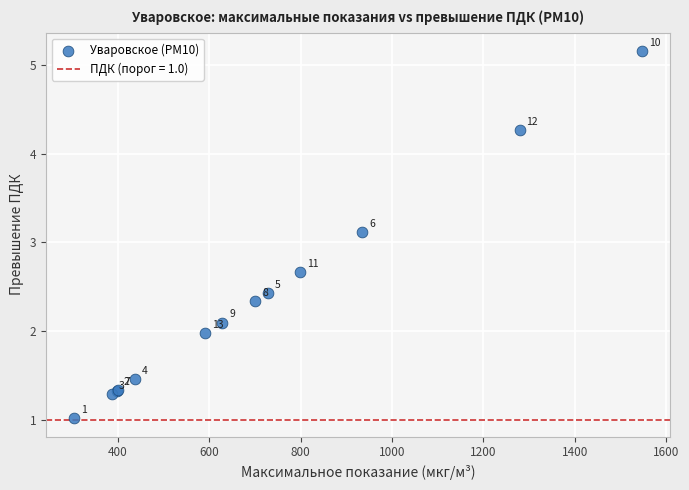

What Y value in the scatter plot is closest to 3?

3.1